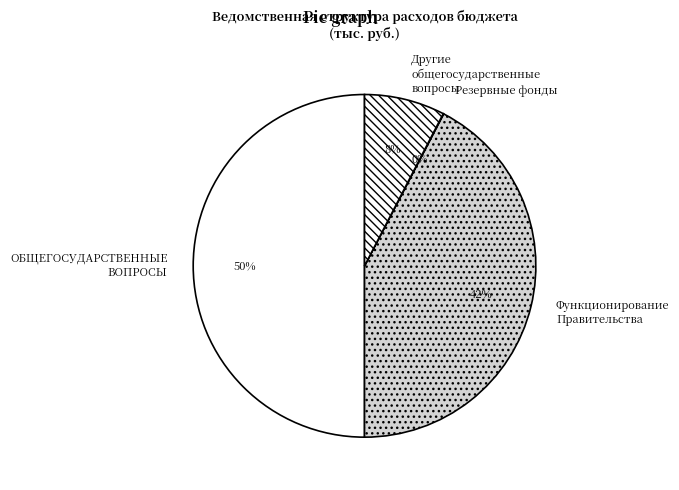

Do ОБЩЕГОСУДАРСТВЕННЫЕ ВОПРОСЫ and Функционирование Правительства together represent more than half of the pie?

Yes